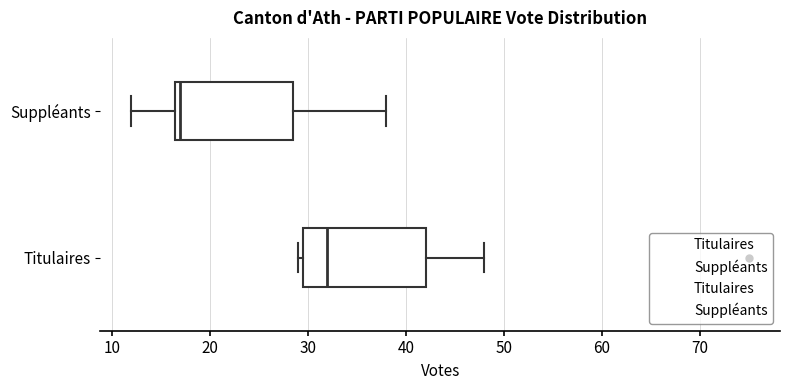

Reading bottom to top, transcribe this box plot: for each box, give where its median line is, the range the box spans, and where its two whiskers end, as read against the x-axis. The values are not printed on the chart, so give them approximately, as read against the axis.

Titulaires: median 32, box 30 to 42, whiskers 29 to 48
Suppléants: median 17 (just right of the box's left edge), box 17 to 29, whiskers 12 to 38